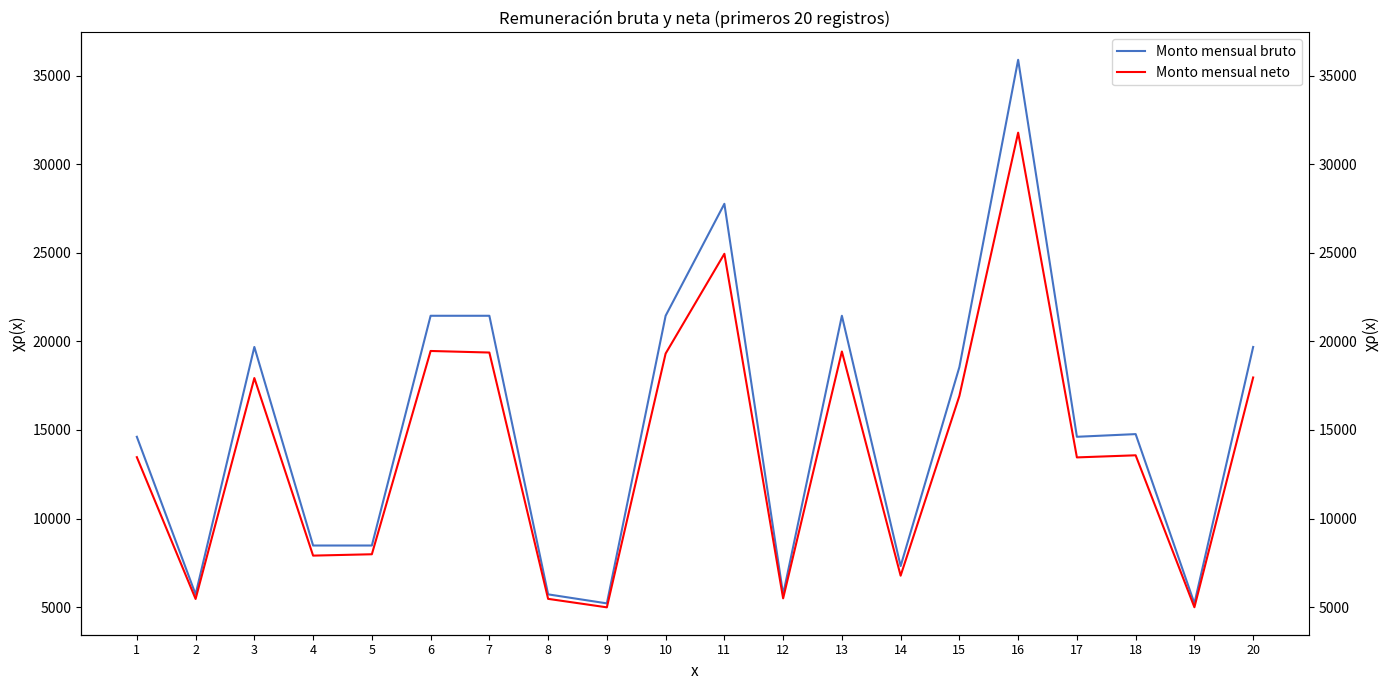

True or false: Monto mensual bruto and Monto mensual neto intersect in this chart.

False